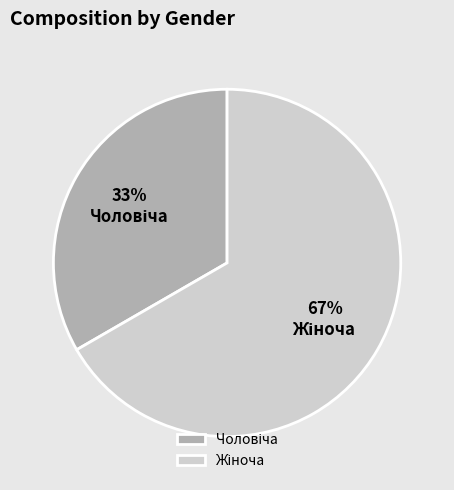

Is there any slice that represents more than half of the pie?

Yes